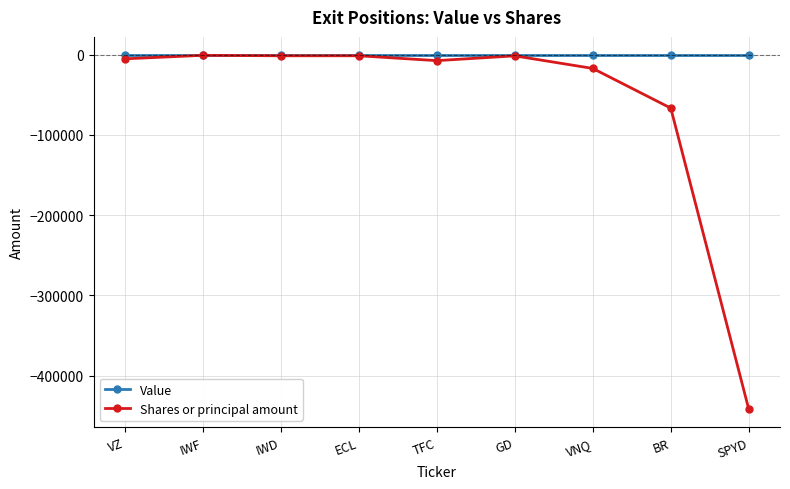

Which series has the widest spread of values?

Shares or principal amount